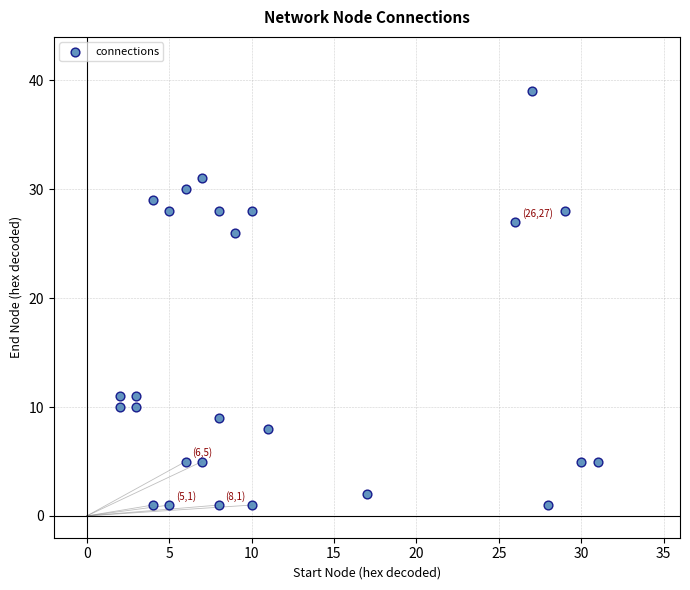

What Y value in the scatter plot is closest to 20?

26